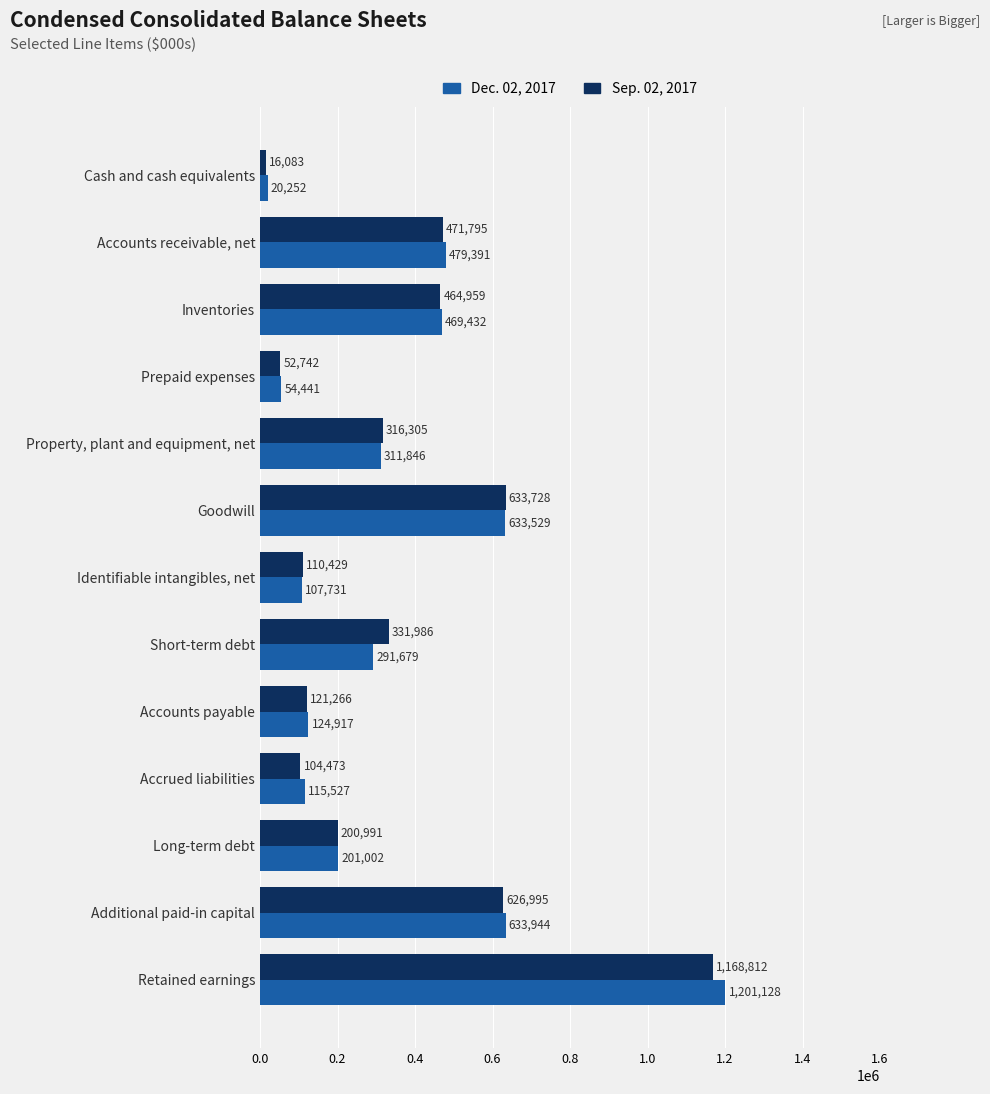

List the series in order of their peak value, lowest first.

Sep. 02, 2017, Dec. 02, 2017